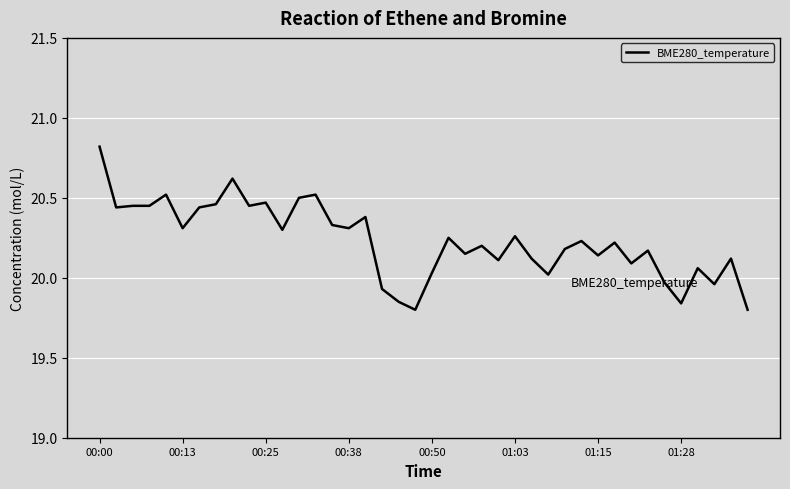

What is the greatest value displayed?

20.8